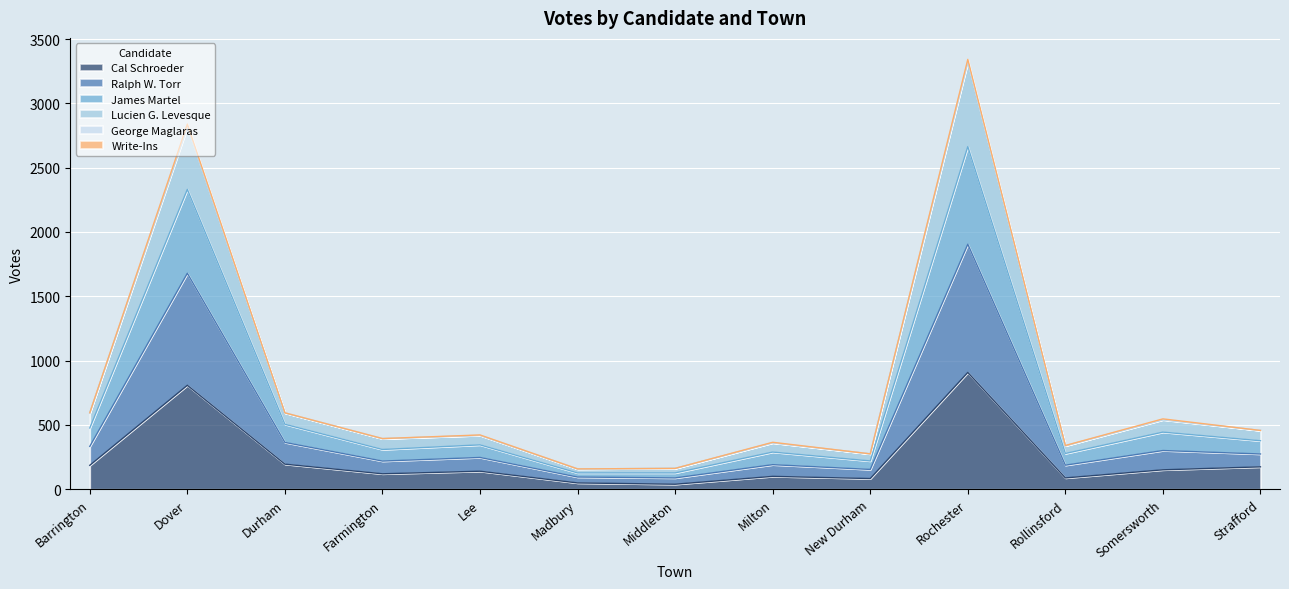

At which category is the sum across all series the highest?

Rochester